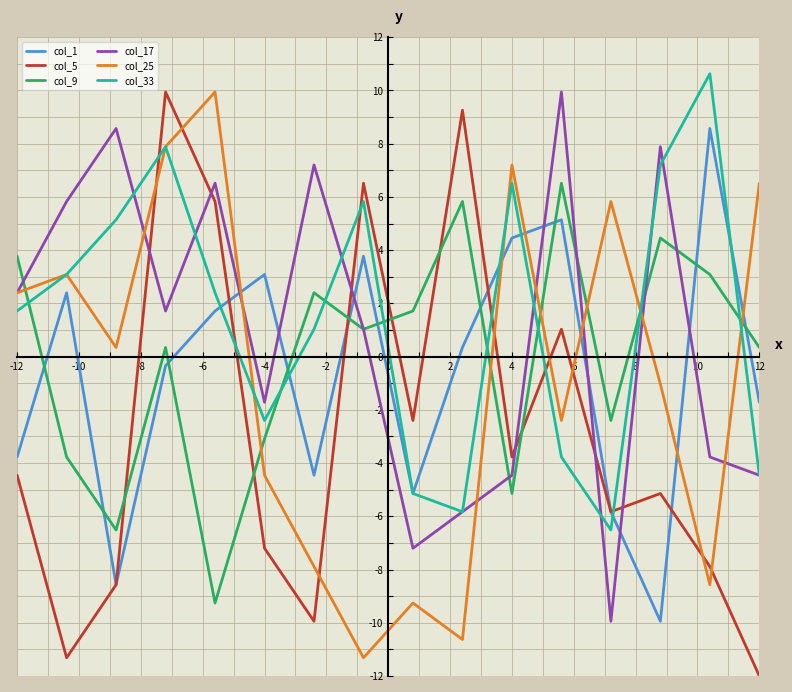

What is the greatest value displayed?

10.6